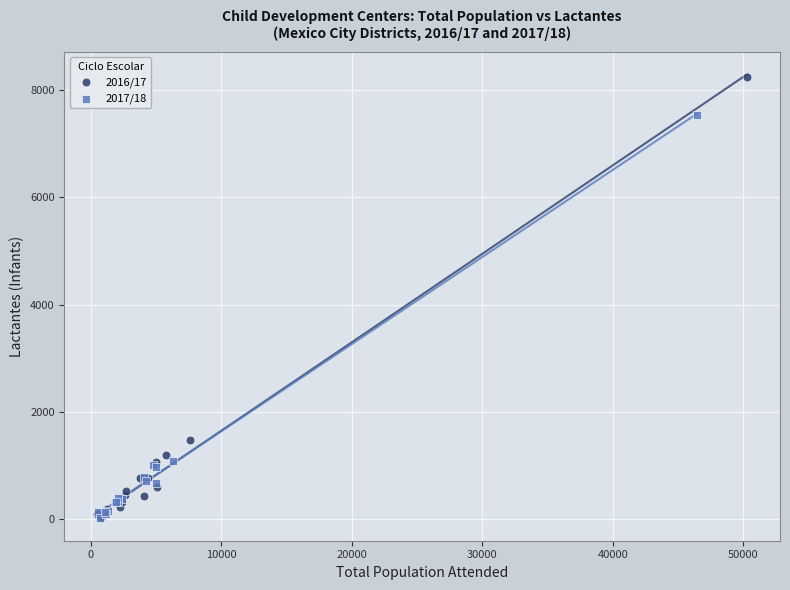

Which series has the largest Y range (max minus min)?

2016/17